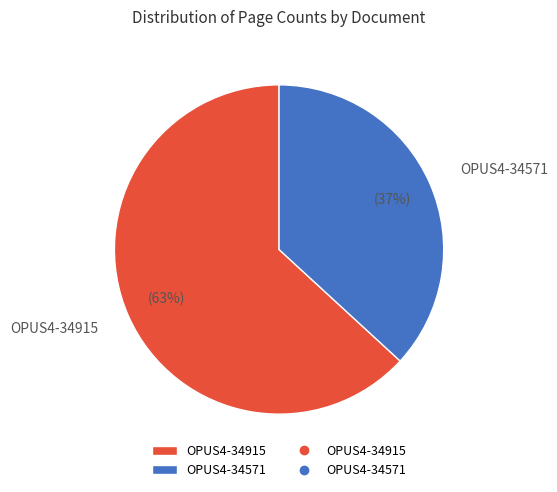

Which slice is the smallest?

OPUS4-34571